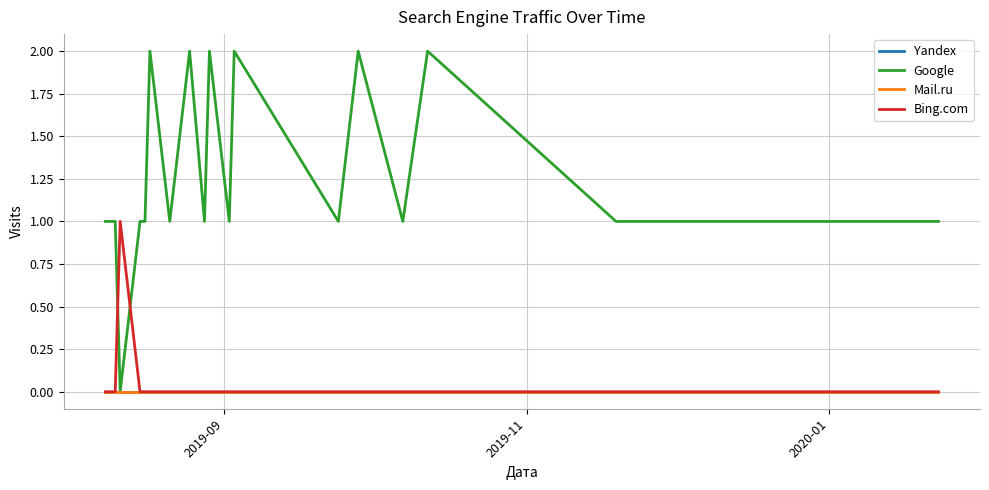

Which series has the largest total across all categories?

Google